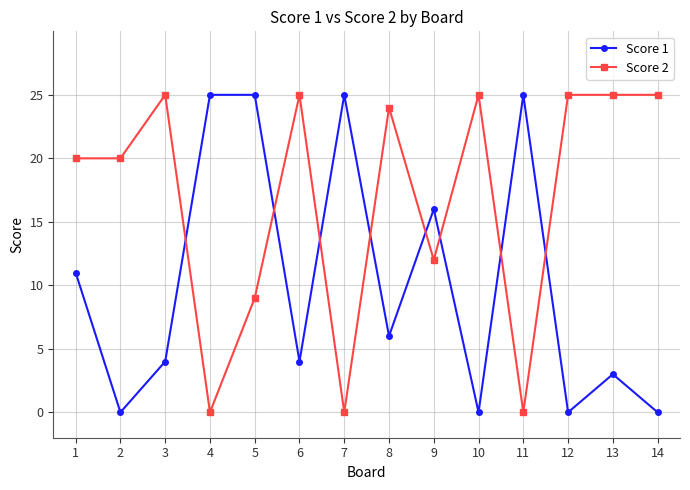

Reading left to right, transcribe all the data shown in this chart.

Score 1: 11	0	4	25	25	4	25	6	16	0	25	0	3	0
Score 2: 20	20	25	0	9	25	0	24	12	25	0	25	25	25